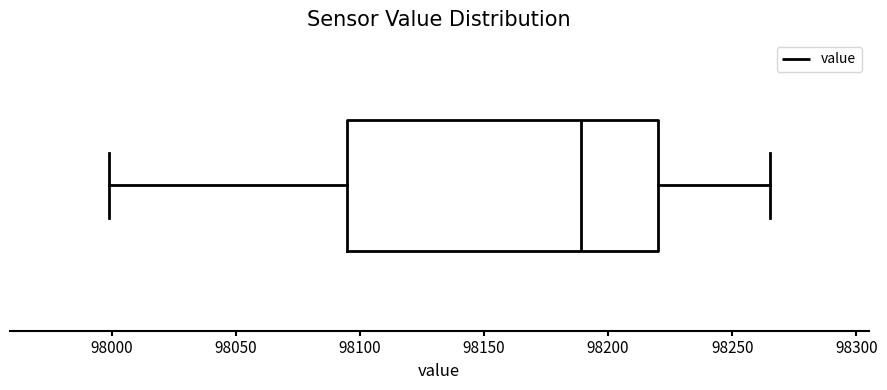

Where is the left edge of the box on the x-axis? The values are not printed on the chart, so give them approximately, as read against the axis.

98095